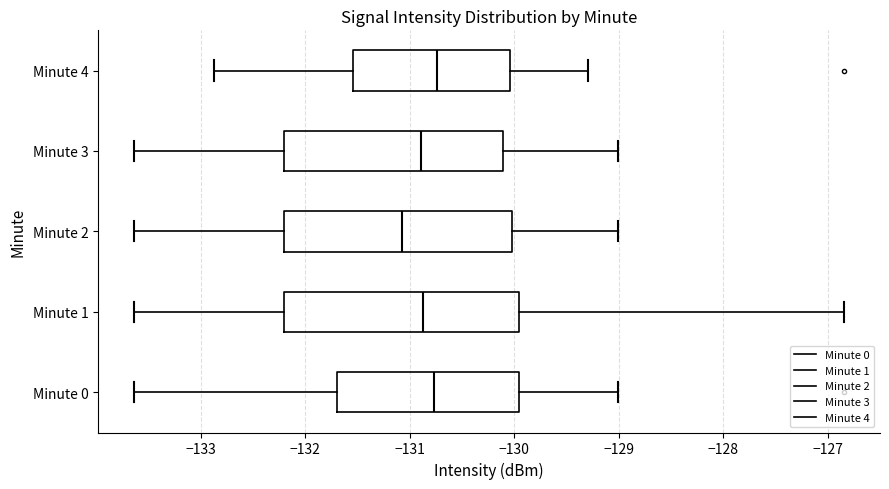

Reading bottom to top, transcribe this box plot: for each box, give where its median line is, the range the box spans, and where its two whiskers end, as read against the x-axis. The values are not printed on the chart, so give them approximately, as read against the axis.

Minute 0: median -130.8, box -131.7 to -130.0, whiskers -133.6 to -129.0
Minute 1: median -130.9, box -132.2 to -130.0, whiskers -133.6 to -126.8
Minute 2: median -131.1, box -132.2 to -130.0, whiskers -133.6 to -129.0
Minute 3: median -130.9, box -132.2 to -130.1, whiskers -133.6 to -129.0
Minute 4: median -130.7, box -131.5 to -130.0, whiskers -132.9 to -129.3